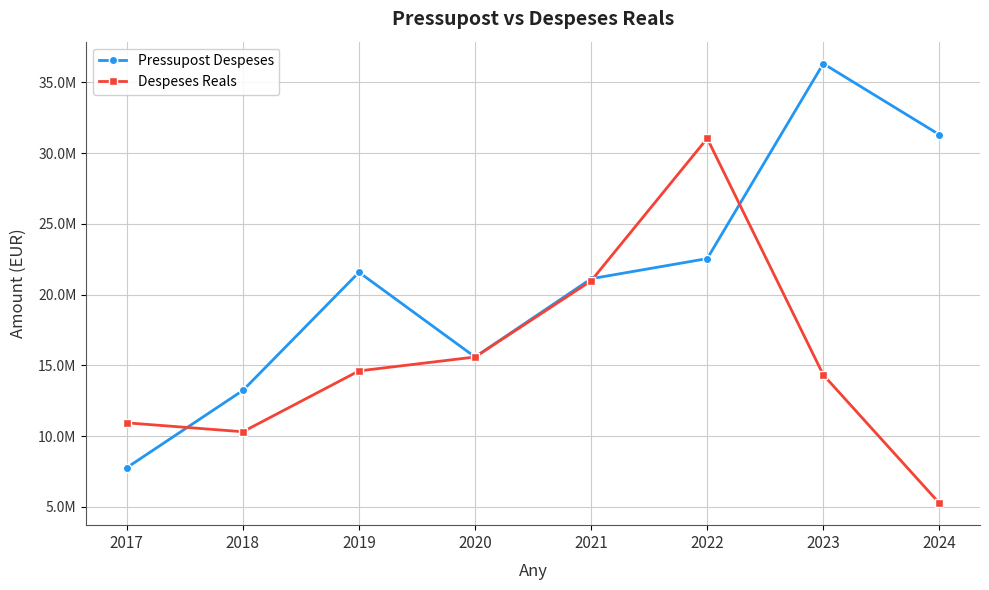

Rank the series by their average value, from lowest to highest.

Despeses Reals, Pressupost Despeses